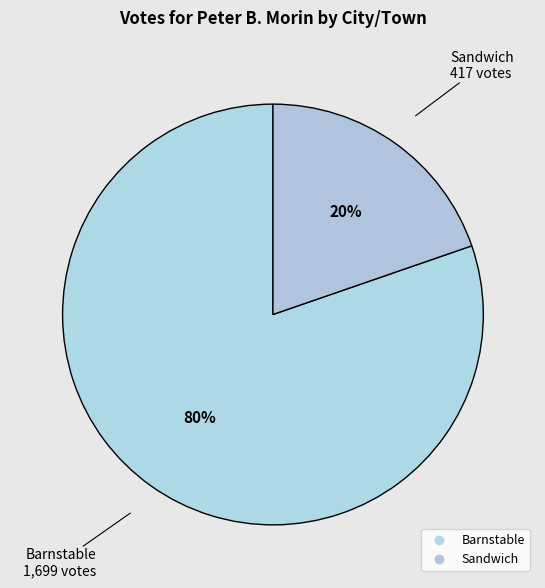

To the nearest percent, what percentage of the pie is Sandwich?

20%